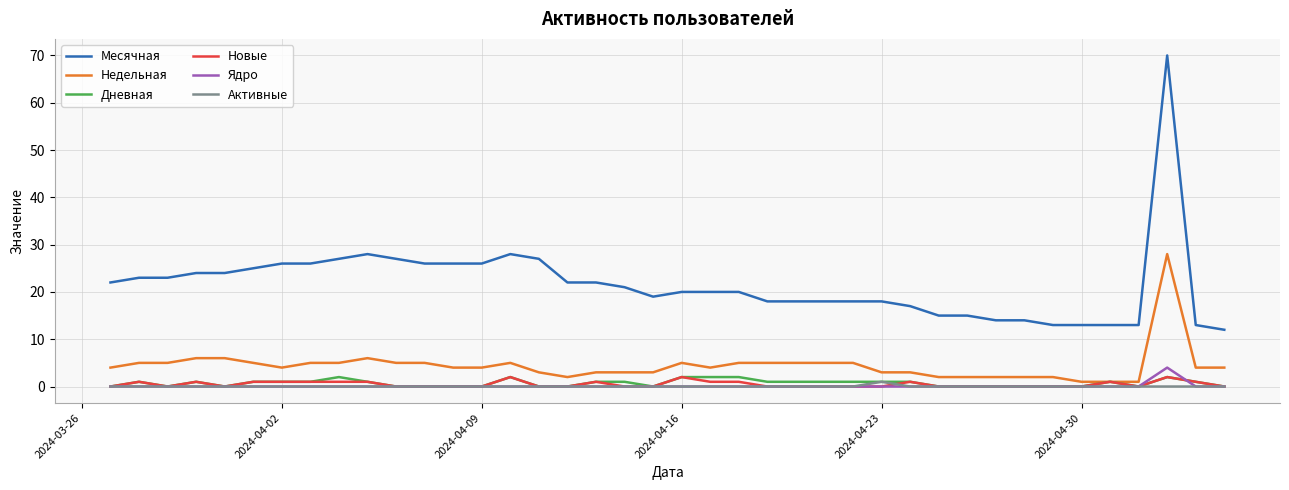

Which series has the largest total across all categories?

Месячная